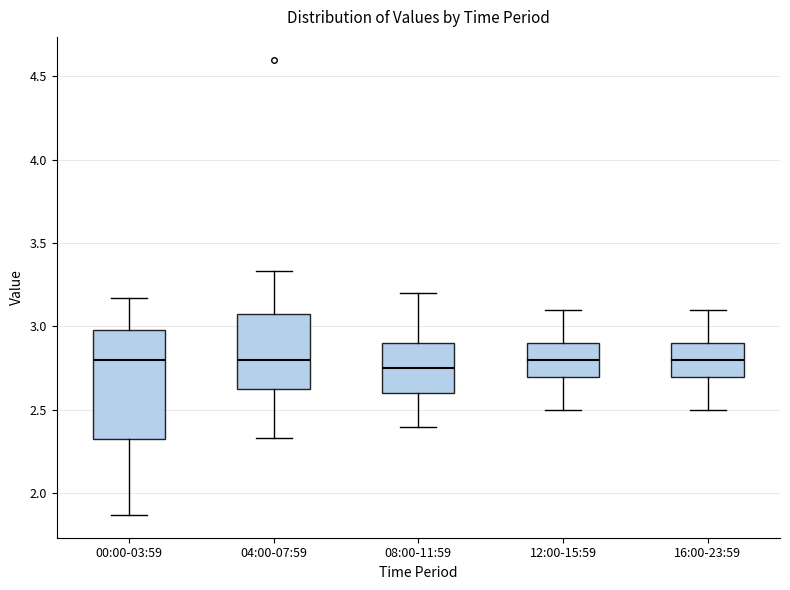

Reading left to right, read every box against the y-axis: the position of its median line, the range the box covers, and the ends of its whiskers. The values are not printed on the chart, so give them approximately, as read against the axis.

00:00-03:59: median 2.80, box 2.30 to 3.00, whiskers 1.85 to 3.15
04:00-07:59: median 2.80, box 2.60 to 3.10, whiskers 2.35 to 3.35
08:00-11:59: median 2.75, box 2.60 to 2.90, whiskers 2.40 to 3.20
12:00-15:59: median 2.80, box 2.70 to 2.90, whiskers 2.50 to 3.10
16:00-23:59: median 2.80, box 2.70 to 2.90, whiskers 2.50 to 3.10